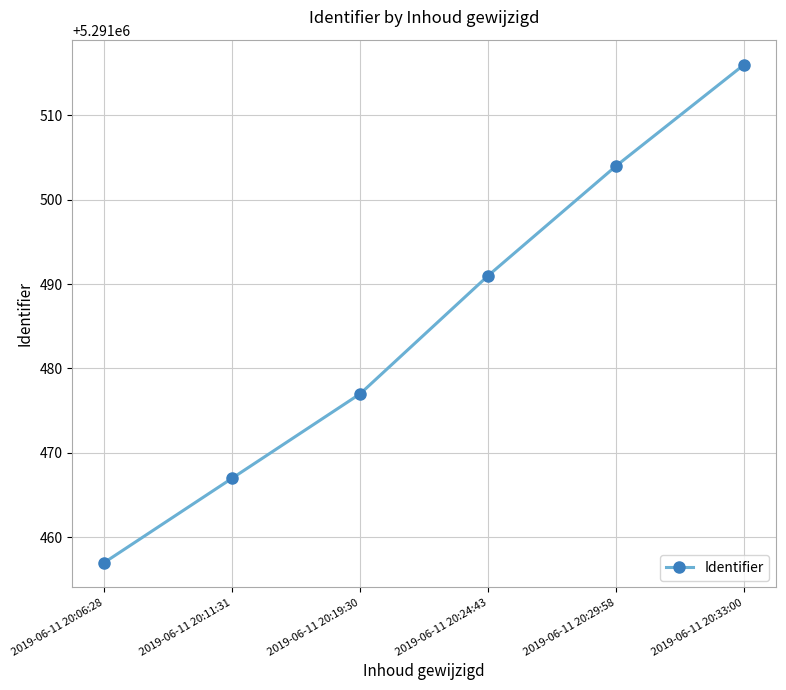

The value at 2019-06-11 20:11:31 is 5291467. True or false?

True